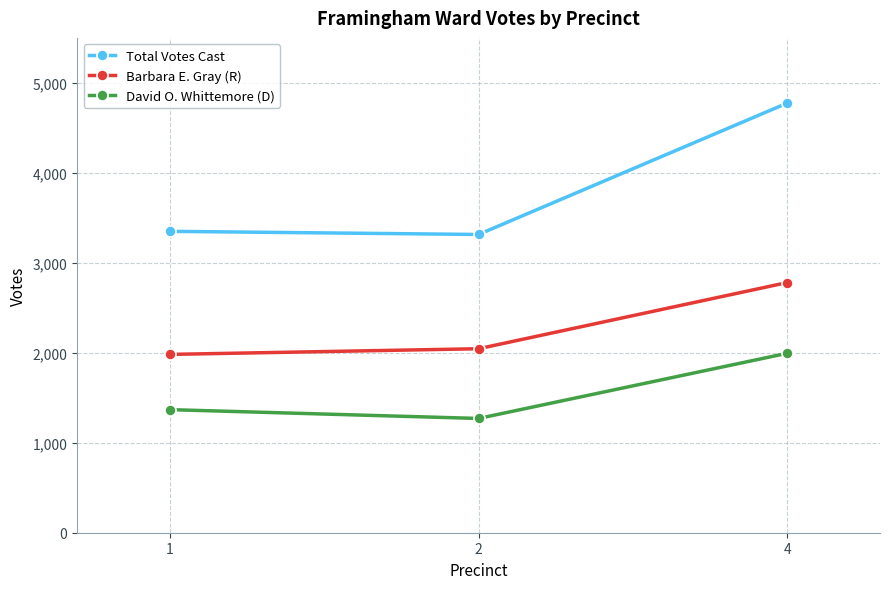

Reading left to right, transcribe all the data shown in this chart.

Total Votes Cast: 1=3350	2=3315	4=4776
Barbara E. Gray (R): 1=1982	2=2045	4=2781
David O. Whittemore (D): 1=1368	2=1270	4=1995